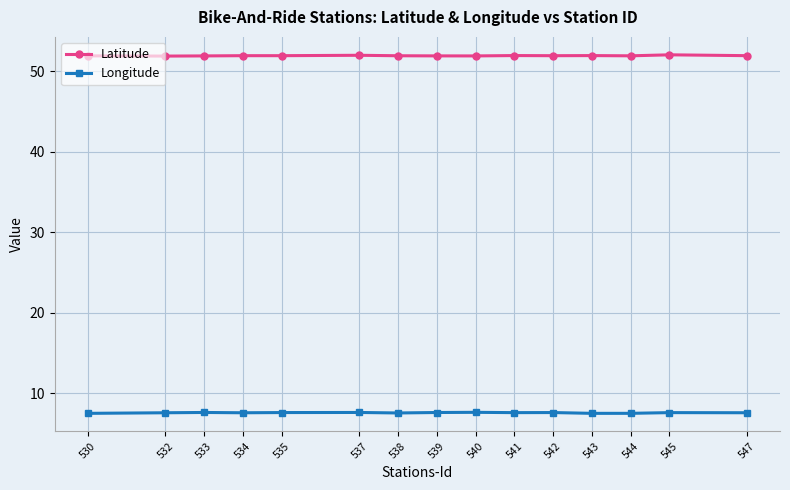

Is it true that Longitude equals 7.5 at 543?

True